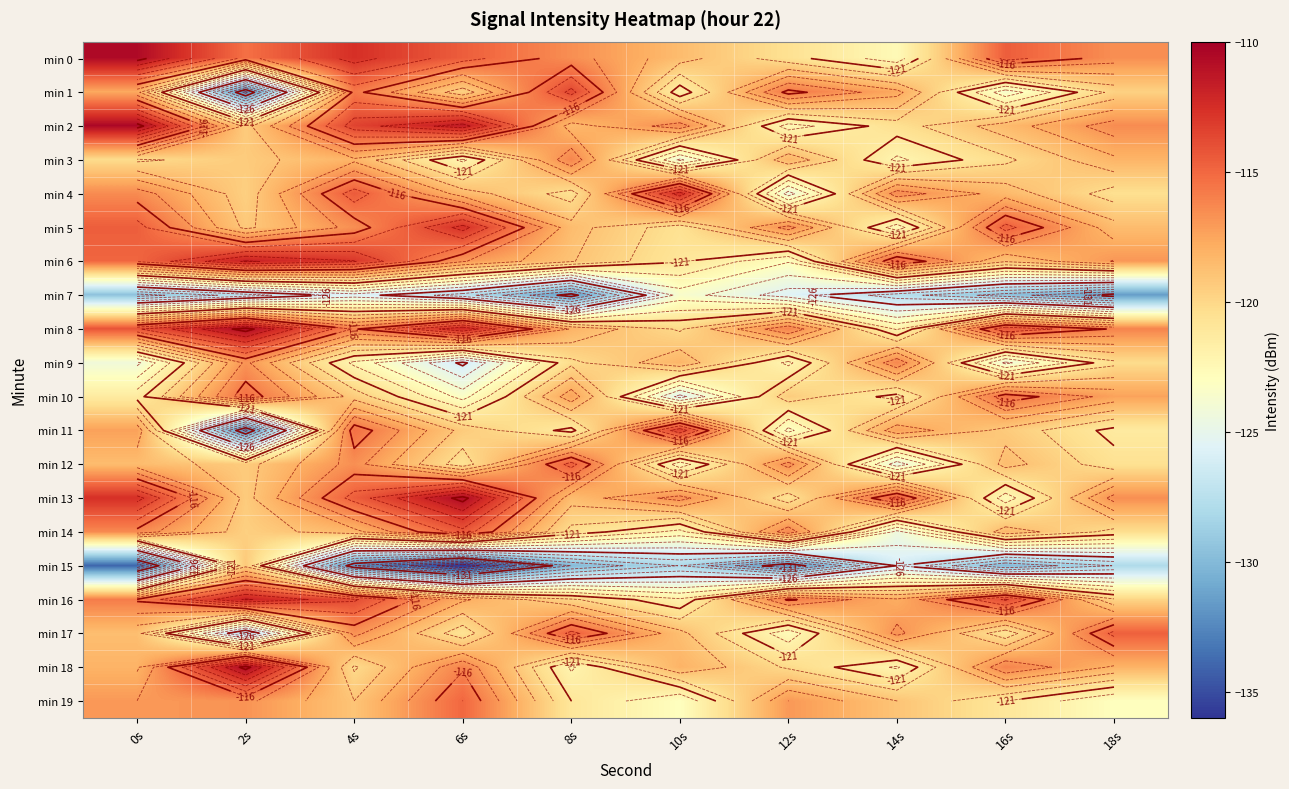

List the labels in order of min 5 value, largest first.

6s, 0s, 16s, 4s, 12s, 8s, 18s, 2s, 10s, 14s